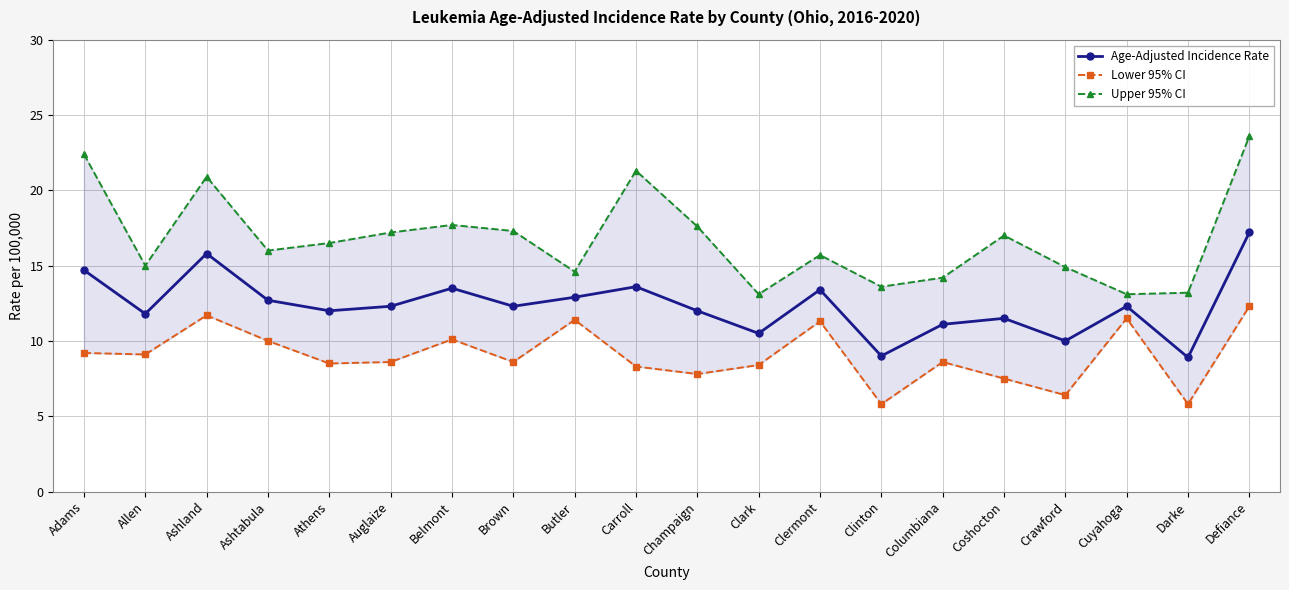

What is the total value across all series at Auglaize?

38.1